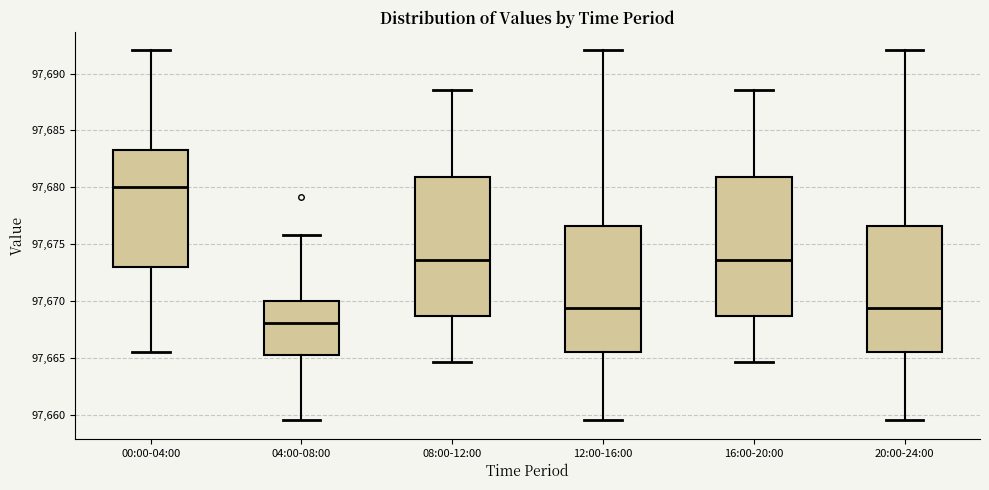

Reading left to right, read every box against the y-axis: the position of its median line, the range the box covers, and the ends of its whiskers. The values are not printed on the chart, so give them approximately, as read against the axis.

00:00-04:00: median 97680.0, box 97673.0 to 97683.5, whiskers 97665.5 to 97692.0
04:00-08:00: median 97668.0, box 97665.5 to 97670.0, whiskers 97659.5 to 97676.0
08:00-12:00: median 97673.5, box 97668.5 to 97681.0, whiskers 97664.5 to 97688.5
12:00-16:00: median 97669.5, box 97665.5 to 97676.5, whiskers 97659.5 to 97692.0
16:00-20:00: median 97673.5, box 97668.5 to 97681.0, whiskers 97664.5 to 97688.5
20:00-24:00: median 97669.5, box 97665.5 to 97676.5, whiskers 97659.5 to 97692.0